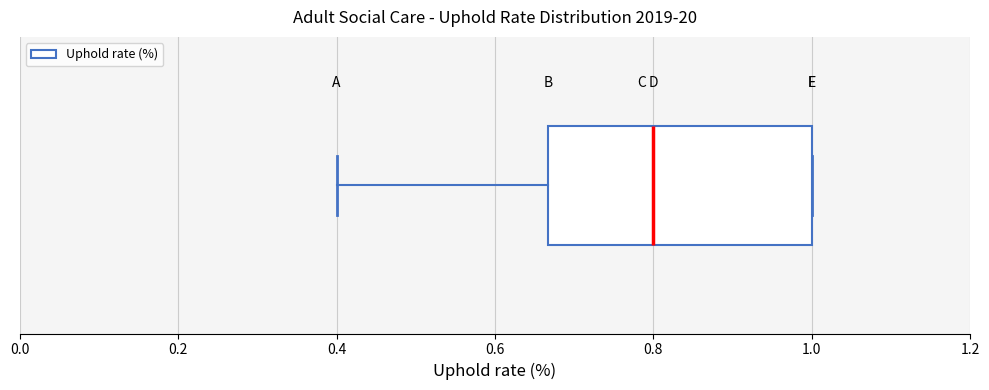

Transcribe this box plot: give where the median line is, the range the box spans, and where the two whiskers end, as read against the x-axis. The values are not printed on the chart, so give them approximately, as read against the axis.

median 0.80, box 0.66 to 1.00, whiskers 0.40 to 1.00